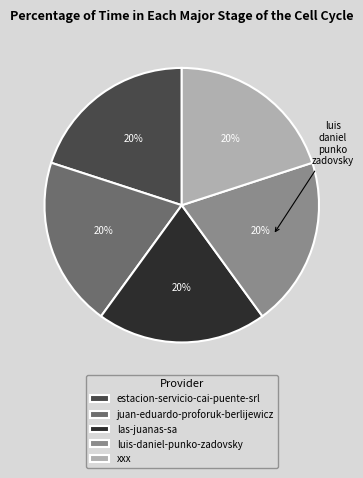

How many slices are in this pie chart?

5